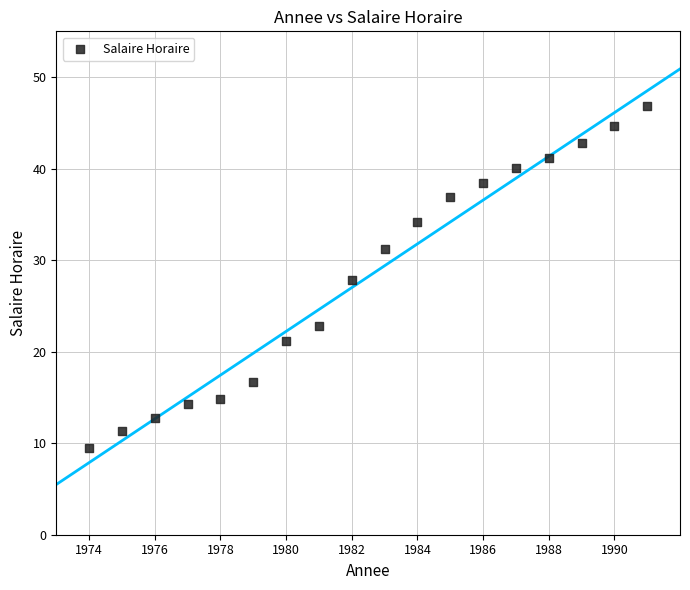

What is the range of Y values (max minus min)?

37.4